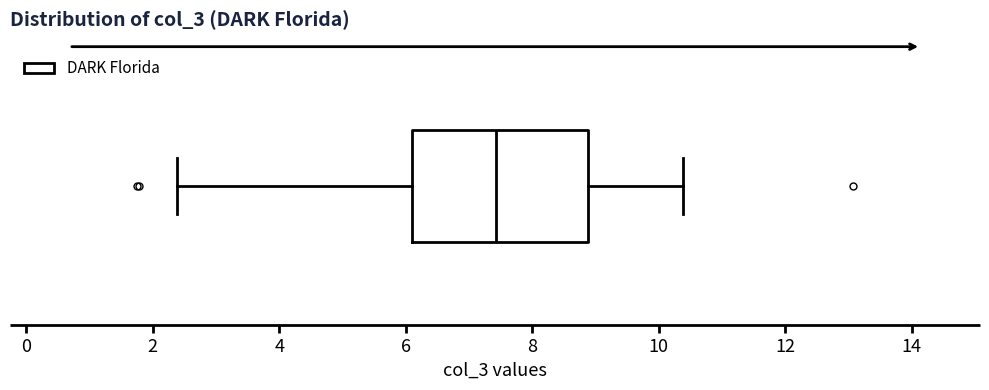

Read this box plot against the x-axis: the position of the median line, the range covered by the box, and the ends of both whiskers. The values are not printed on the chart, so give them approximately, as read against the axis.

median 7.4, box 6.2 to 8.8, whiskers 2.4 to 10.4